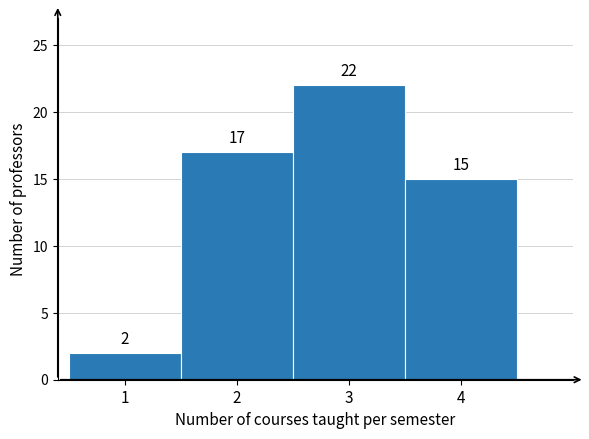

Reading left to right, list every bar in this chart as the range it spans on the x-axis followed by its height.

0.5 to 1.5: 2
1.5 to 2.5: 17
2.5 to 3.5: 22
3.5 to 4.5: 15